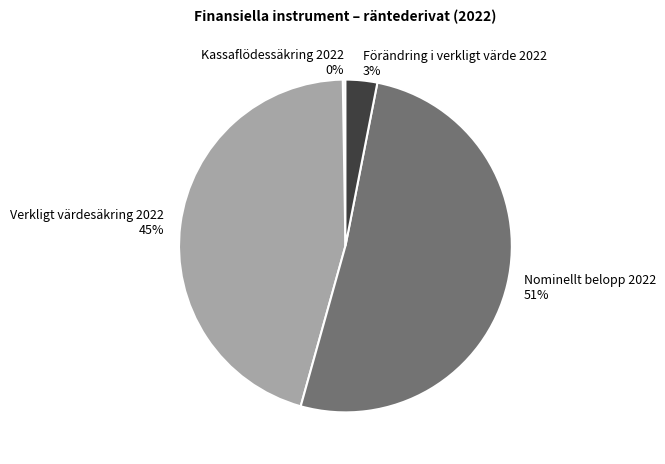

To the nearest percent, what percentage of the pie is Verkligt värdesäkring 2022?

45%